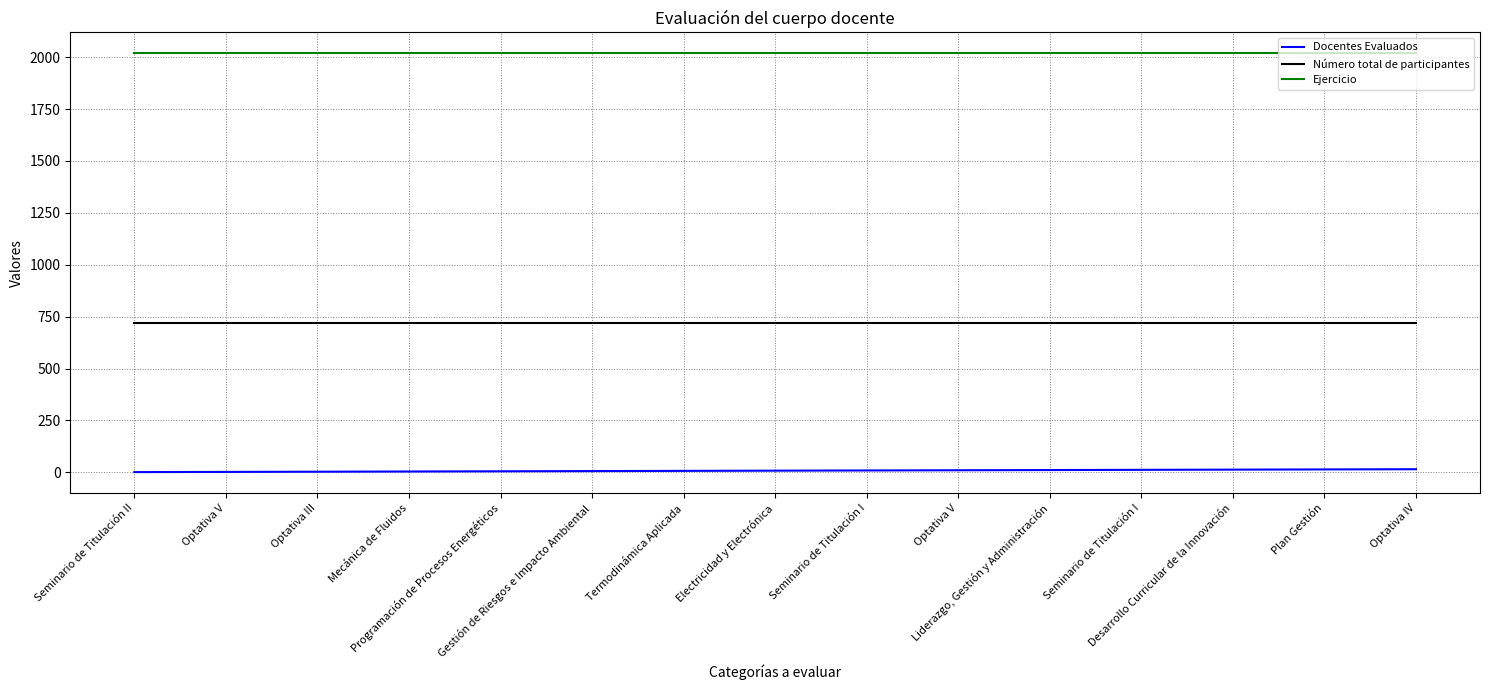

True or false: Ejercicio has more than 1 points higher than both neighbors.

False